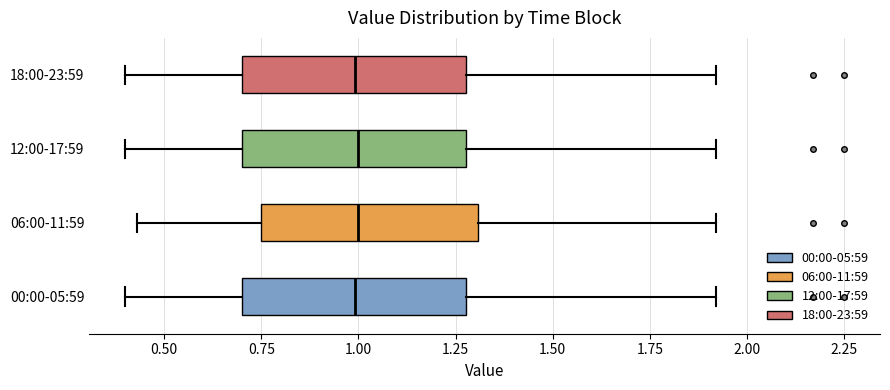

Reading bottom to top, read every box against the x-axis: the position of its median line, the range the box covers, and the ends of its whiskers. The values are not printed on the chart, so give them approximately, as read against the axis.

00:00-05:59: median 1.00, box 0.70 to 1.30, whiskers 0.40 to 1.90
06:00-11:59: median 1.00, box 0.75 to 1.30, whiskers 0.45 to 1.90
12:00-17:59: median 1.00, box 0.70 to 1.30, whiskers 0.40 to 1.90
18:00-23:59: median 1.00, box 0.70 to 1.30, whiskers 0.40 to 1.90